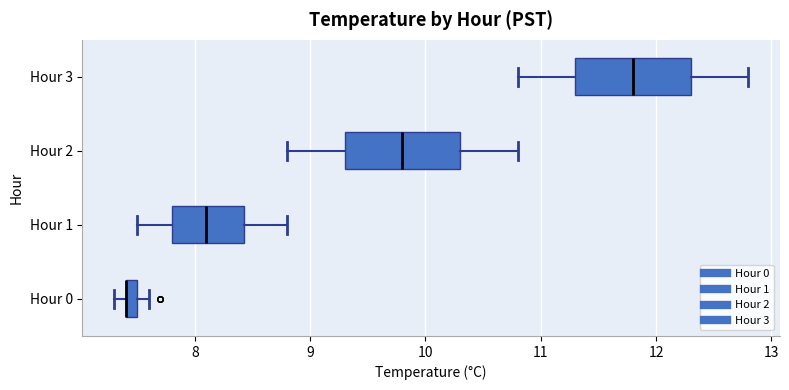

Where does the left whisker of the box for Hour 0 end on the x-axis? The values are not printed on the chart, so give them approximately, as read against the axis.

7.3